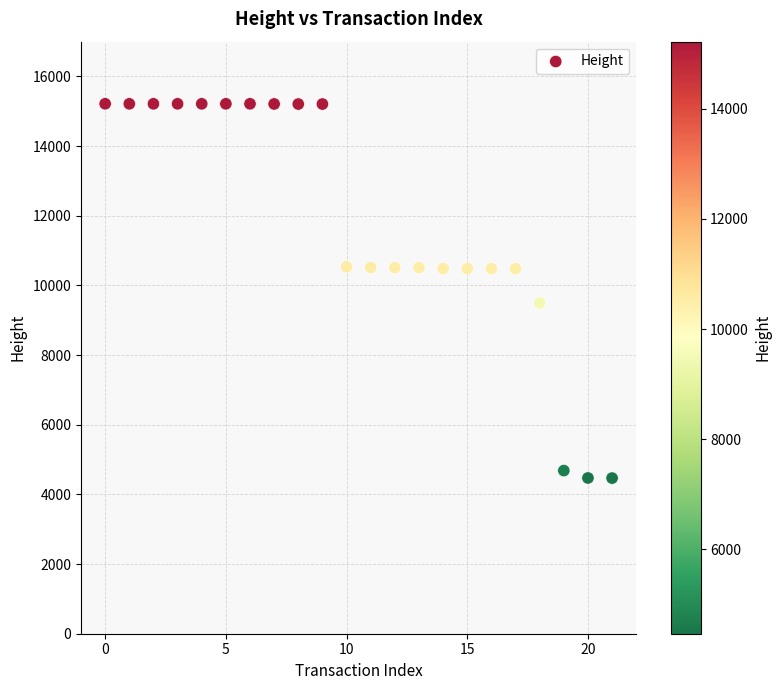

What Y value in the scatter plot is closest to 9843?

9493